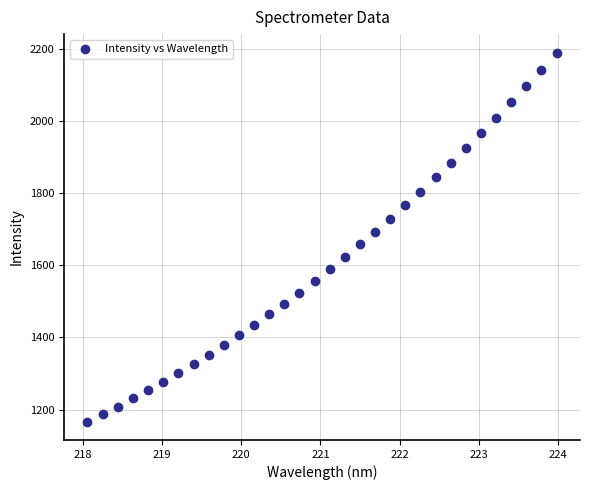

What is the range of Y values (max minus min)?

1021.6